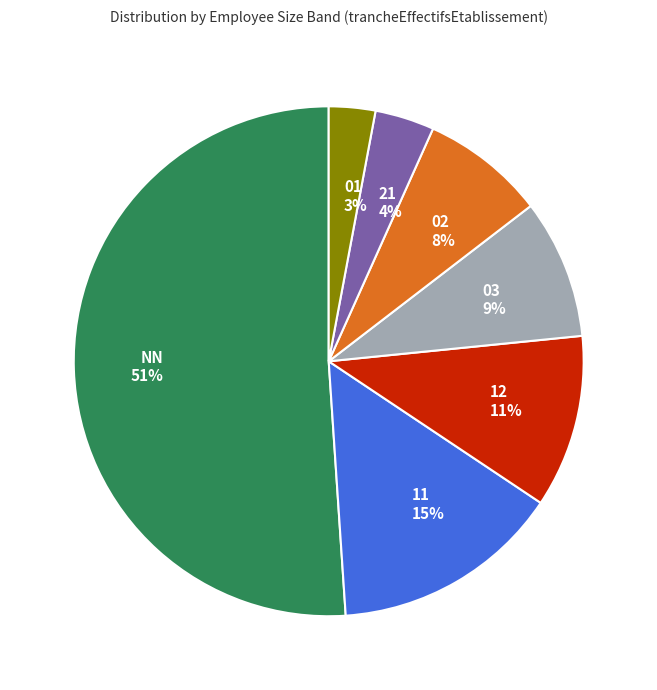

The 12 slice represents 25% of the pie. True or false?

False